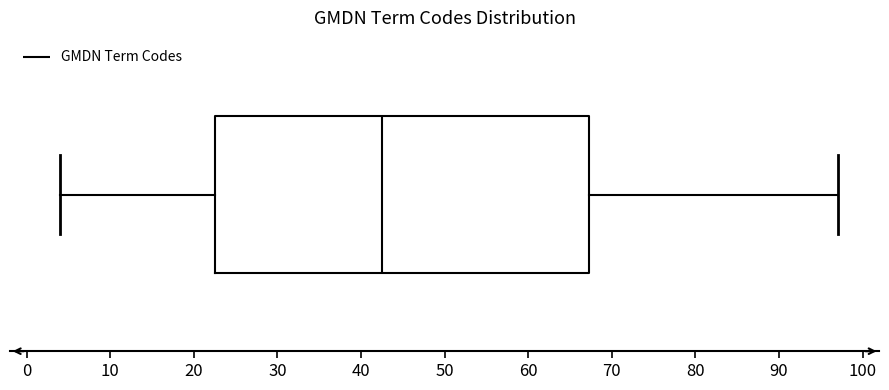

Where does the right whisker of the box end on the x-axis? The values are not printed on the chart, so give them approximately, as read against the axis.

97